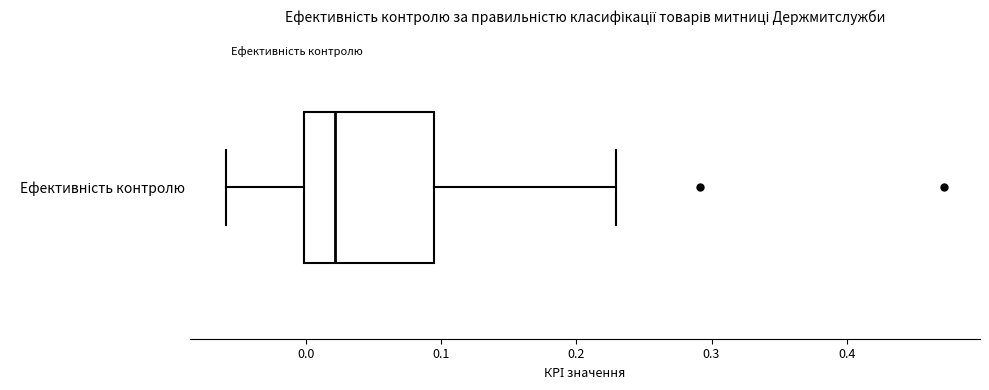

Transcribe this box plot: give where the median line is, the range the box spans, and where the two whiskers end, as read against the x-axis. The values are not printed on the chart, so give them approximately, as read against the axis.

median 0.02, box 0.00 to 0.09, whiskers -0.06 to 0.23